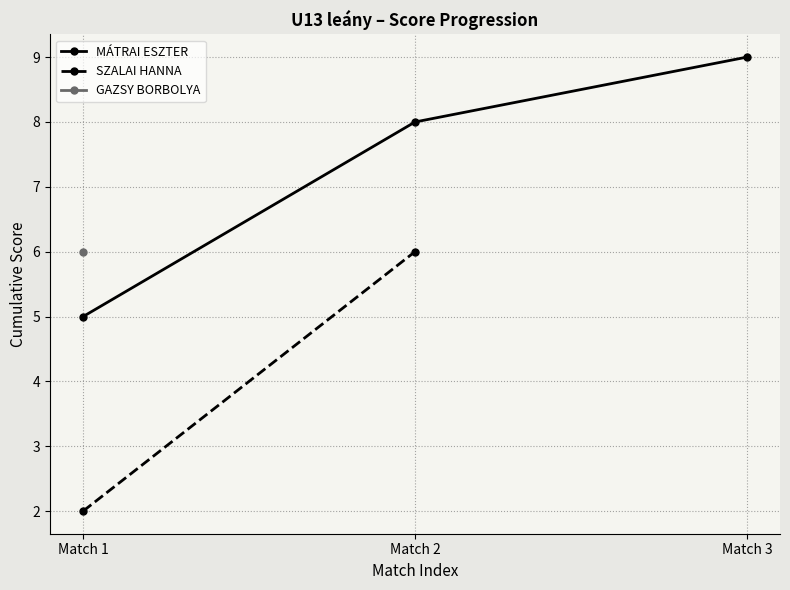

Where is MÁTRAI ESZTER nearest to the value 7?

Match 2